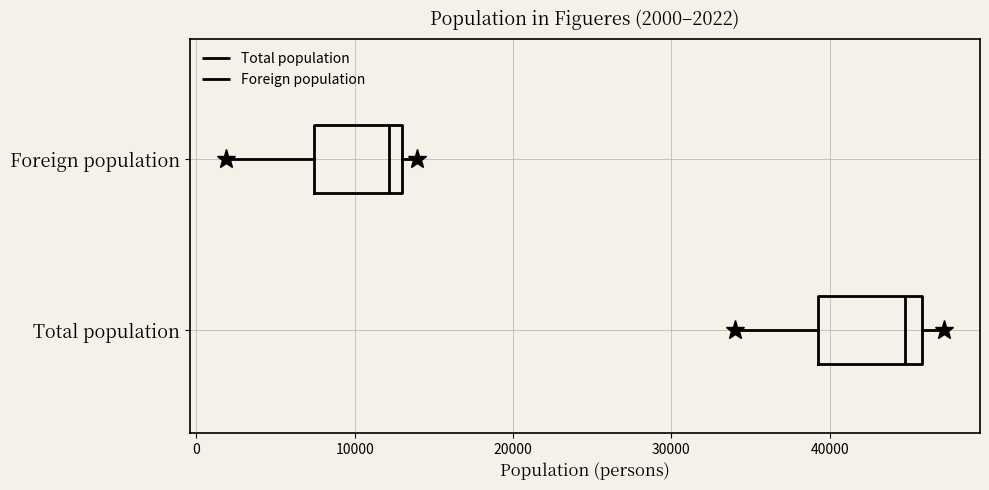

Which box's median line is the furthest to the right?

Total population